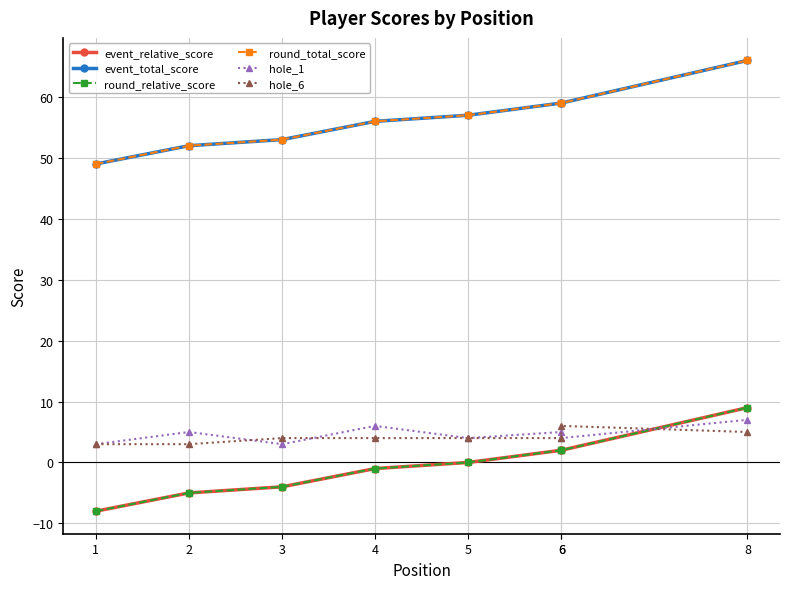

What is the value of the hole_6 point at the 5th from the left?

4